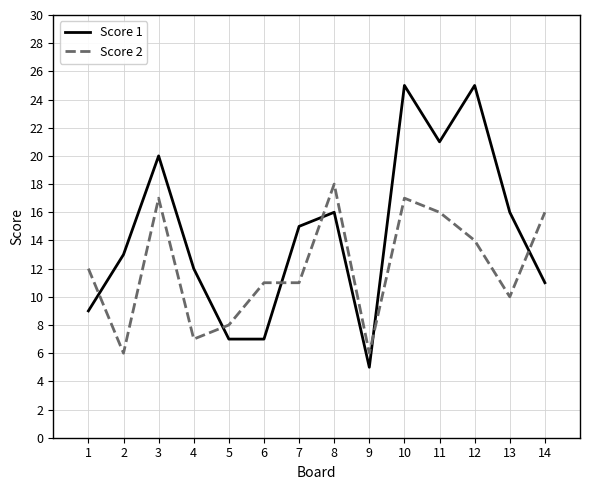

What is the maximum value for Score 2?

18